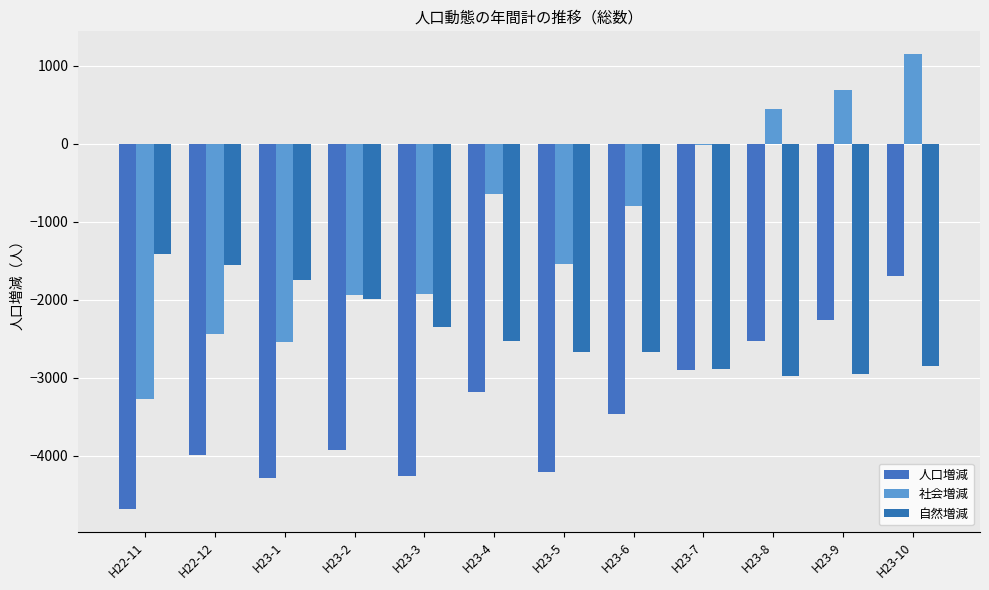

Are the bars grouped side by side (vs. stacked)?

Yes